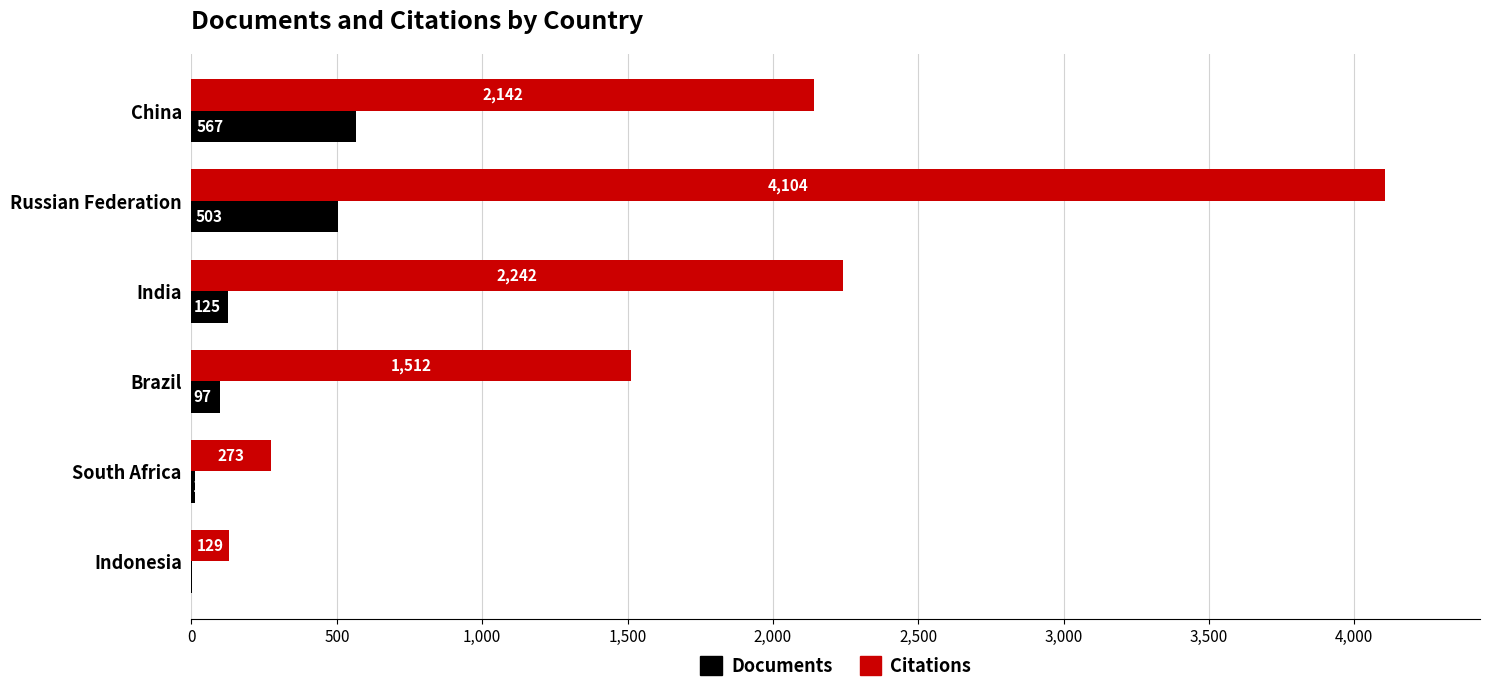

Is the value of Citations at Brazil greater than the value of Documents at Russian Federation?

Yes